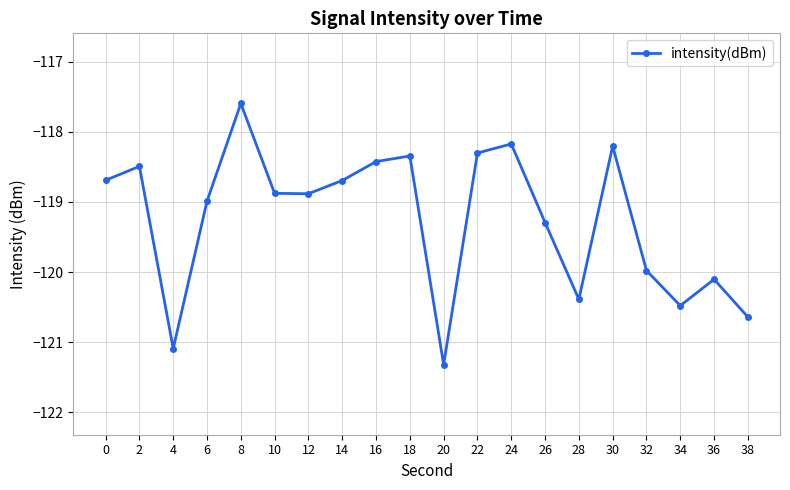

How many points are higher than both their immediate neighbors (excluding endpoints)?

6